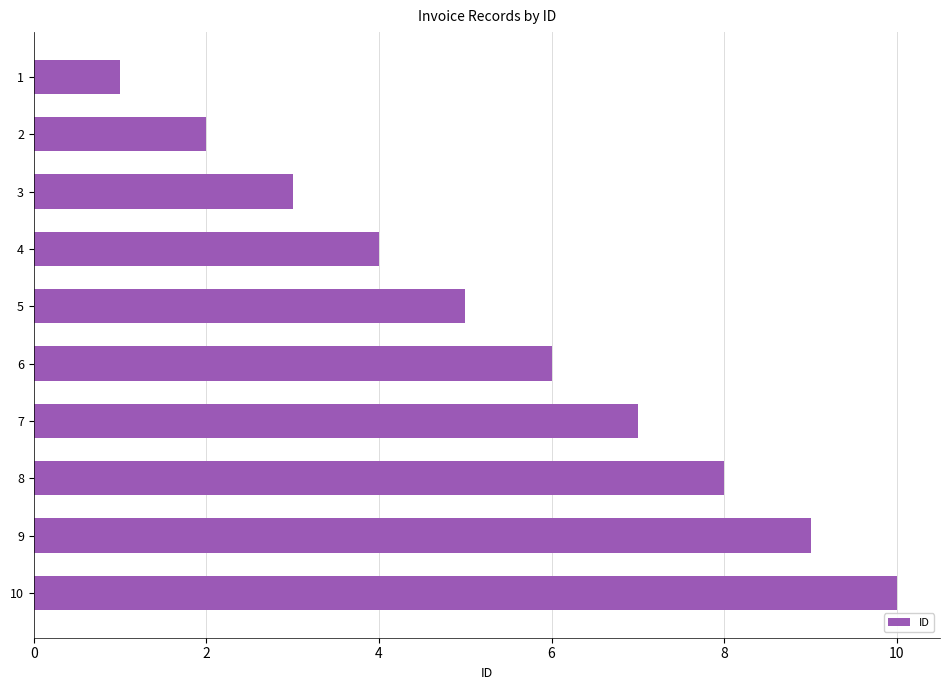

What value does the data have at 4?

4